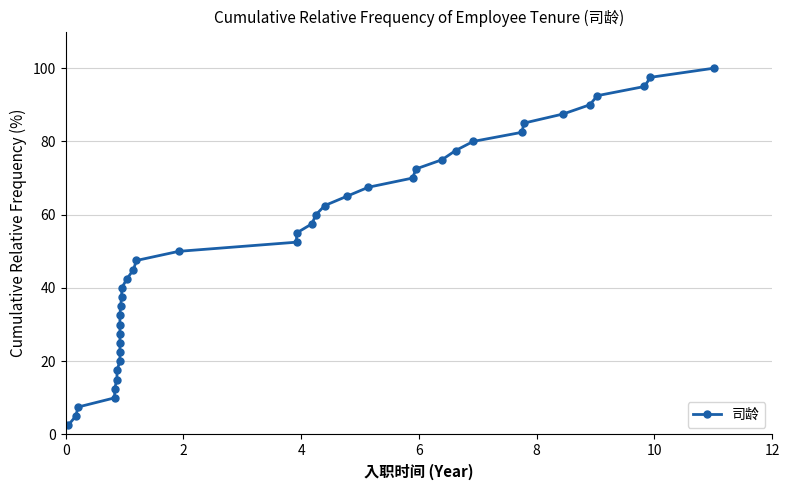

What is the value of the 16th point from the left?

40.0